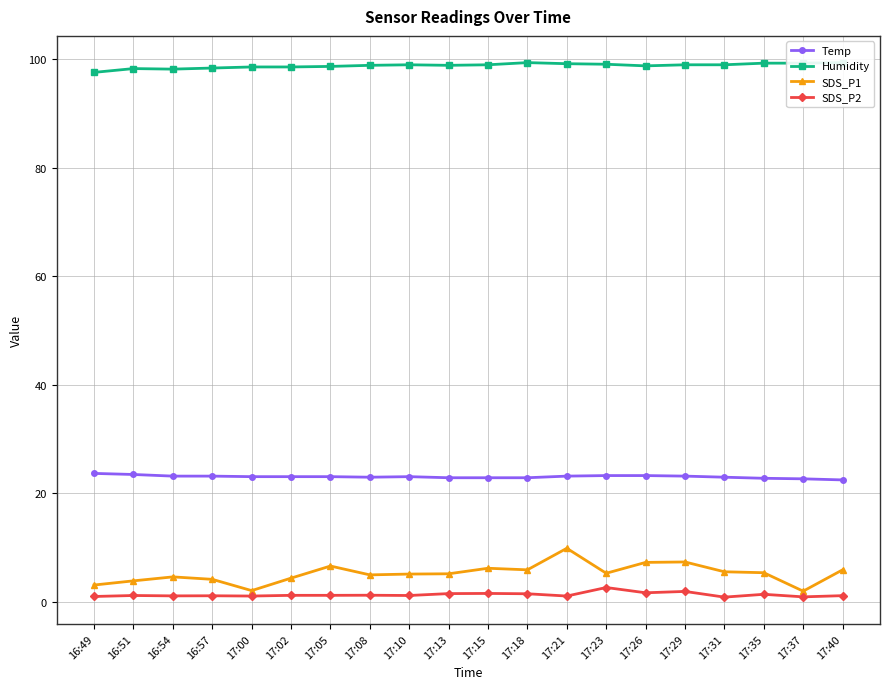

Is it true that Temp equals 15.0 at 17:15?

False